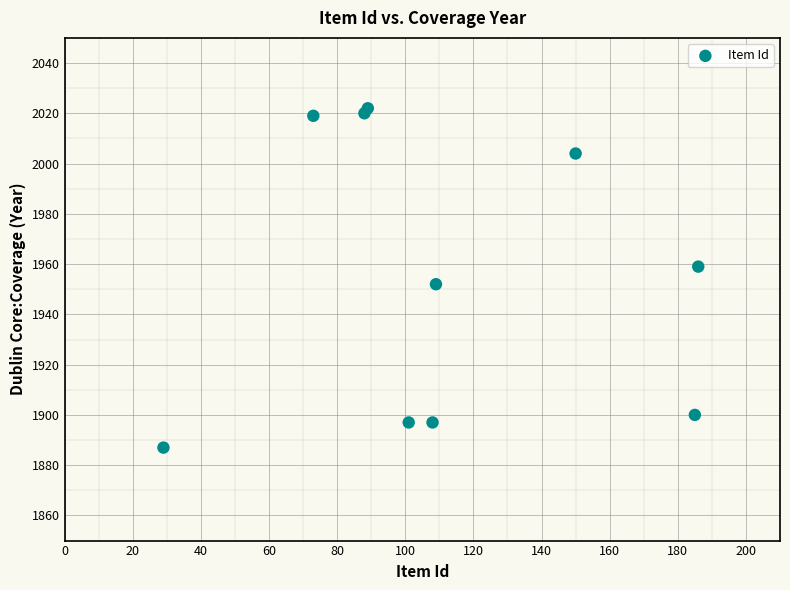

What Y value in the scatter plot is closest to 1954?

1952